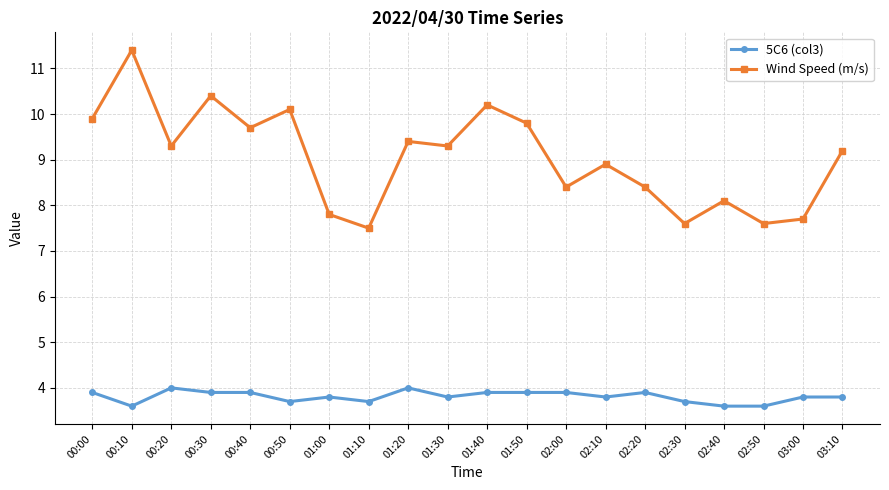

The 5C6 (col3) series shows 0.7 at 02:40. True or false?

False